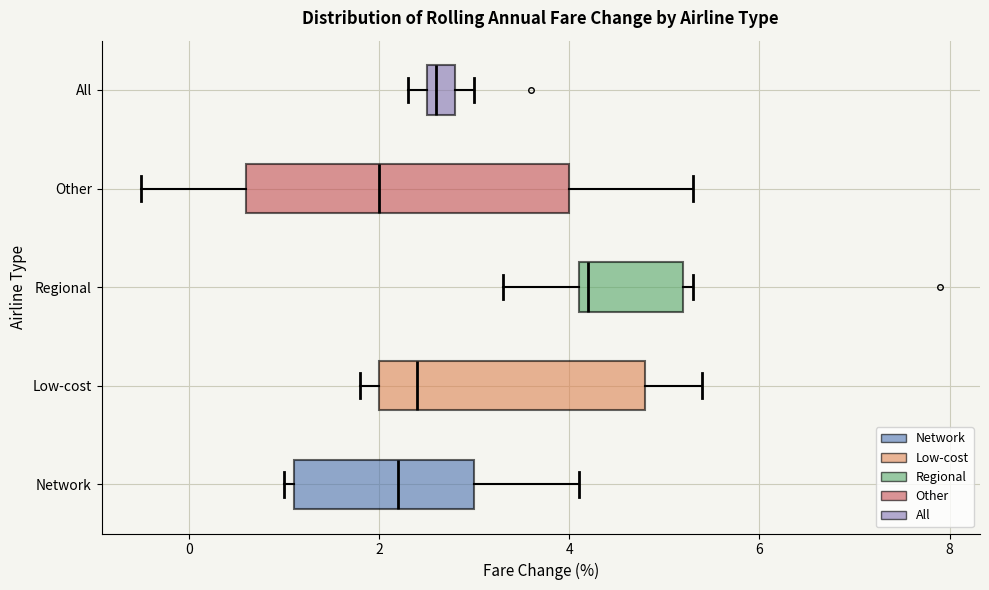

Where does the right whisker of the box for Other end on the x-axis? The values are not printed on the chart, so give them approximately, as read against the axis.

5.4